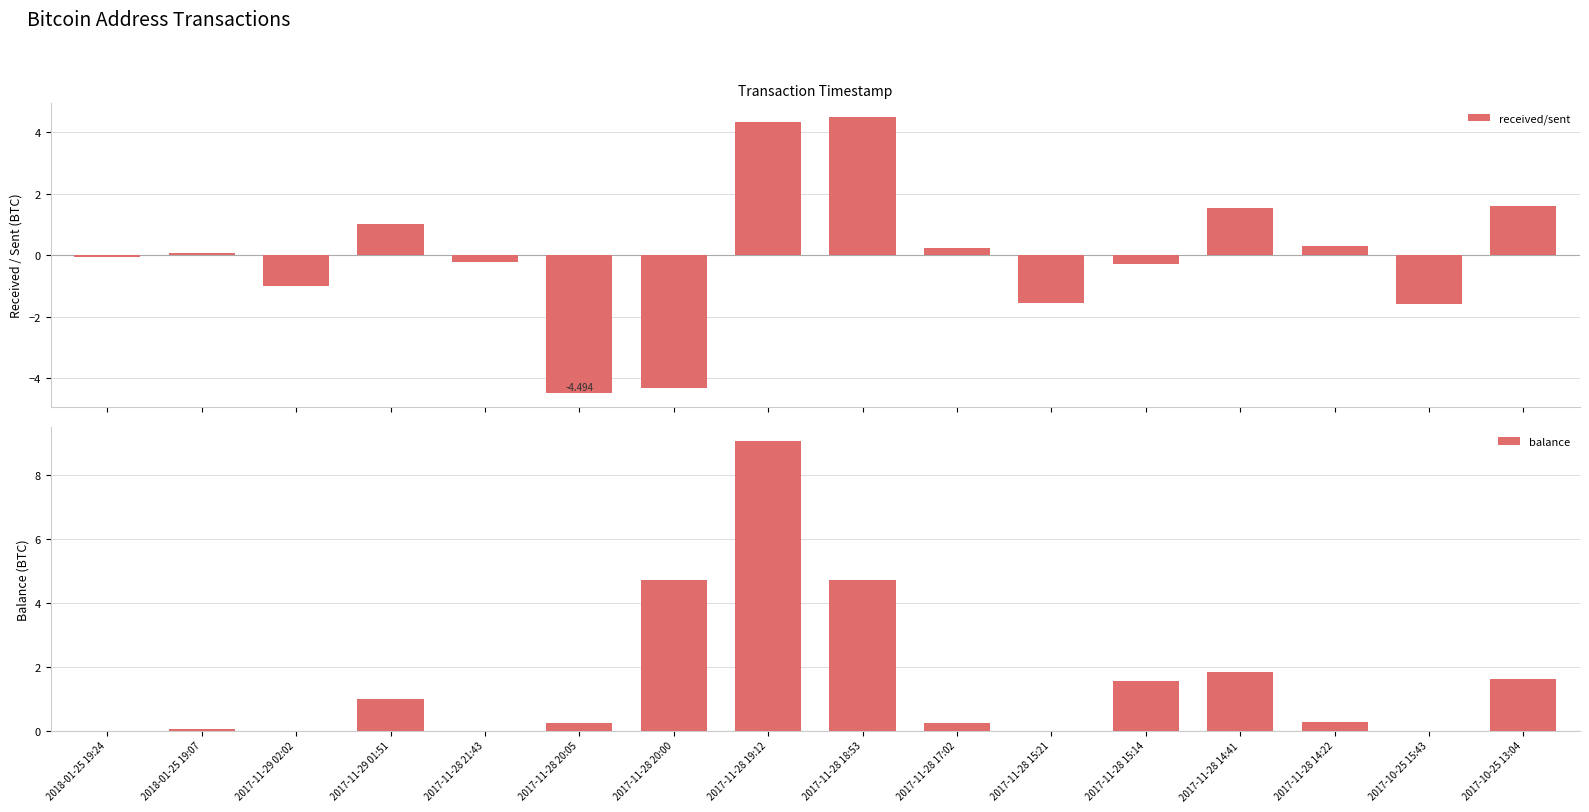

How many positive values does the received/sent series have?

8